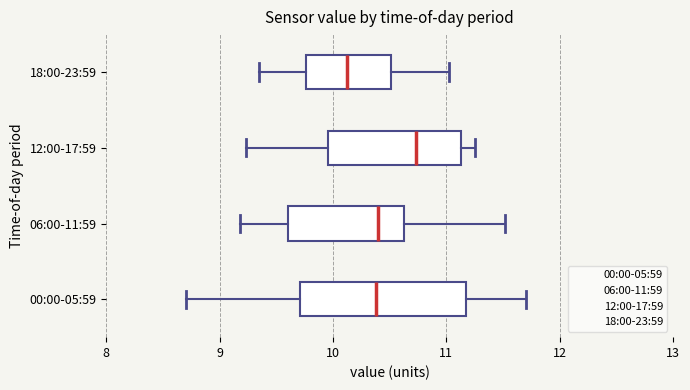

Reading bottom to top, transcribe this box plot: for each box, give where its median line is, the range the box spans, and where its two whiskers end, as read against the x-axis. The values are not printed on the chart, so give them approximately, as read against the axis.

00:00-05:59: median 10.4, box 9.7 to 11.2, whiskers 8.7 to 11.7
06:00-11:59: median 10.4, box 9.6 to 10.6, whiskers 9.2 to 11.5
12:00-17:59: median 10.7, box 10.0 to 11.1, whiskers 9.2 to 11.3
18:00-23:59: median 10.1, box 9.8 to 10.5, whiskers 9.4 to 11.0